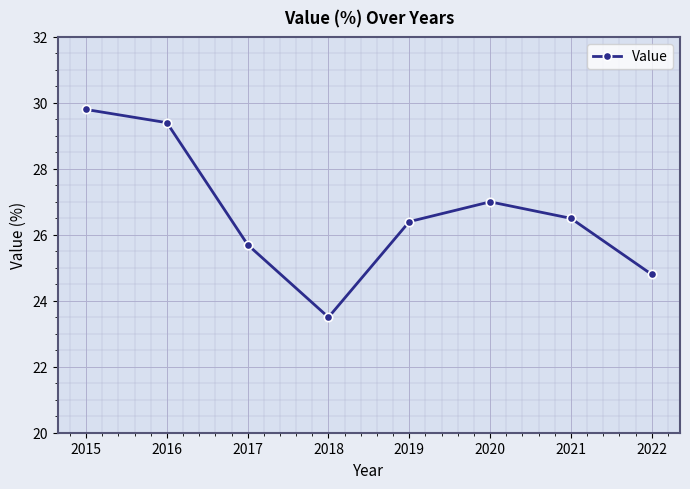

The value at 2018 is 23.5. True or false?

True